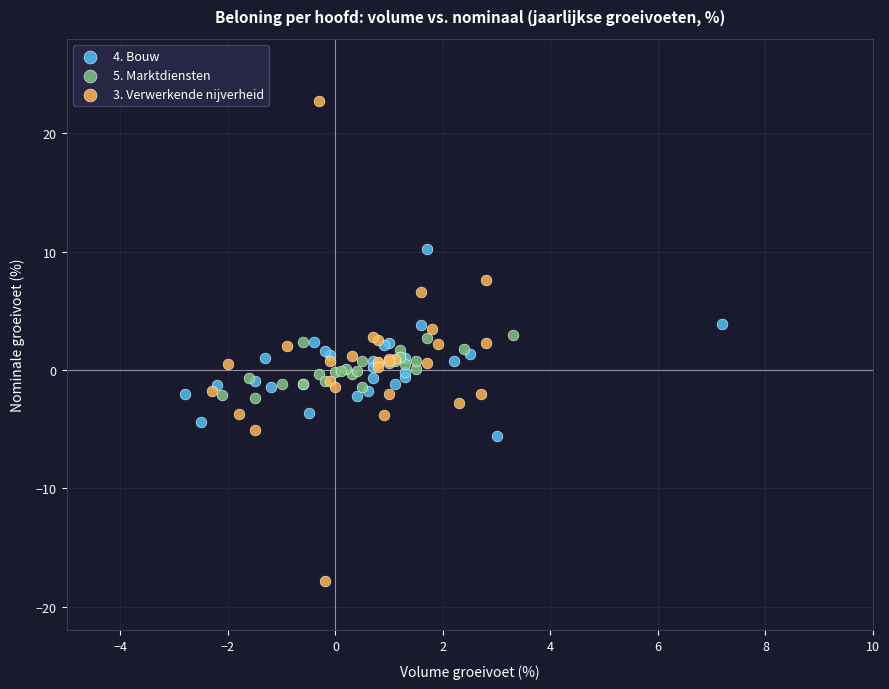

What are all the series names shown in the legend?

4. Bouw, 5. Marktdiensten, 3. Verwerkende nijverheid